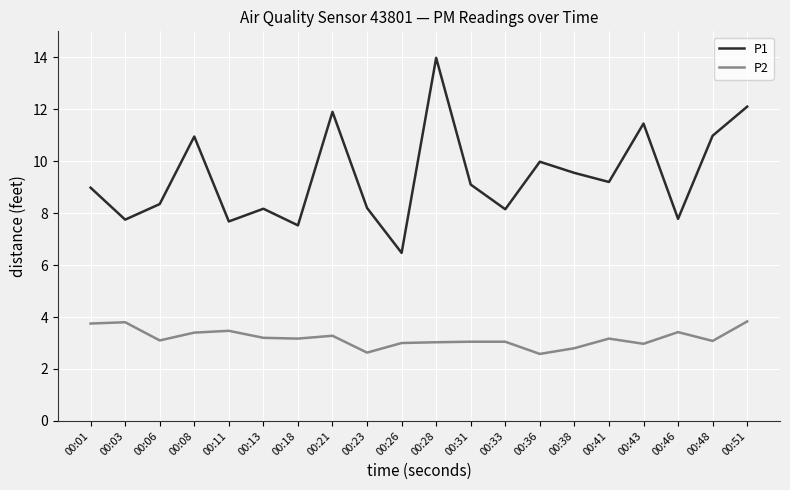

What is the sum of the P1 values at 00:51 and 00:13?

20.3